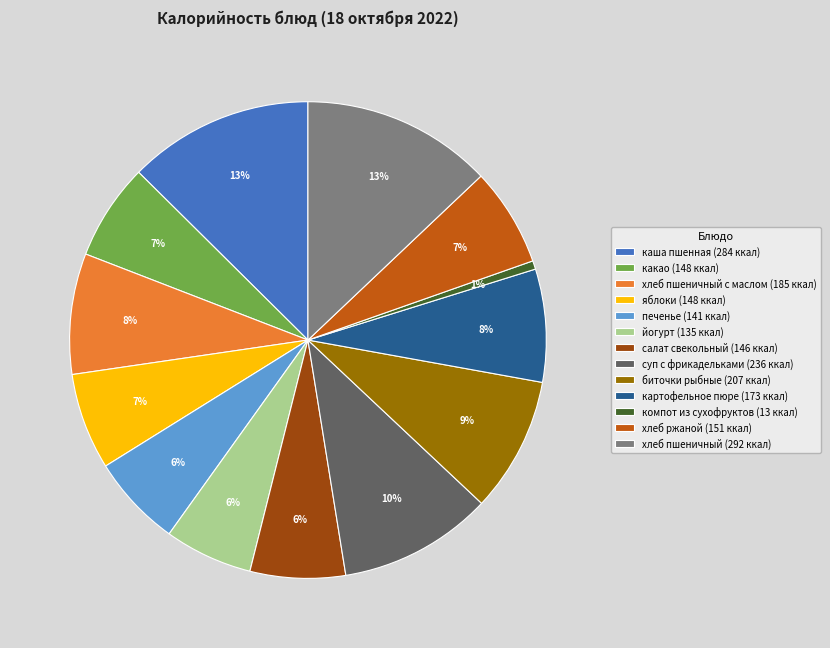

Between йогурт (135 ккал) and биточки рыбные (207 ккал), which is larger?

биточки рыбные (207 ккал)